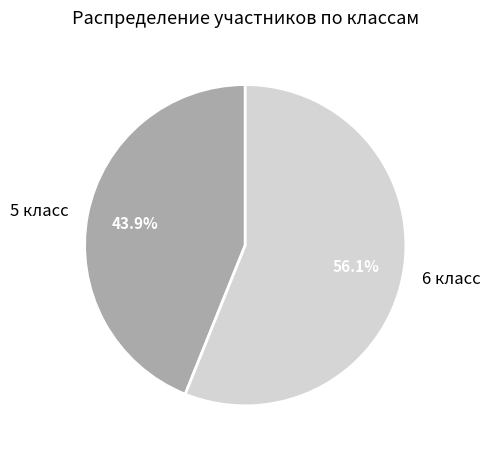

To the nearest percent, what is the difference between the largest and smallest slice percentages?

12%